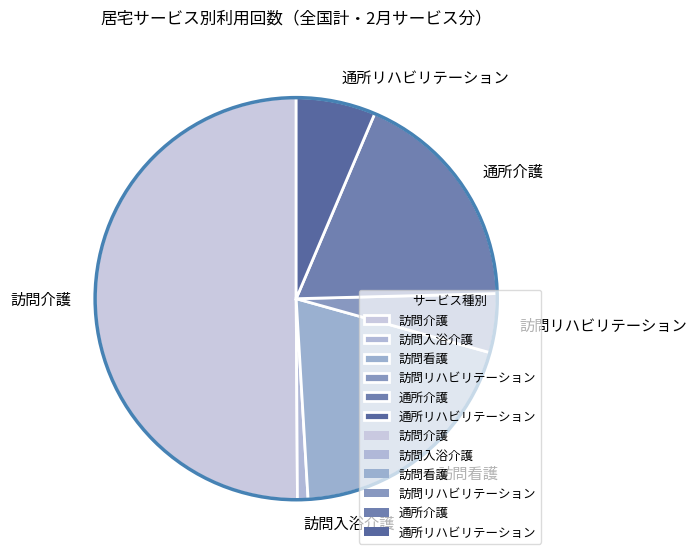

Which has a higher value, 通所介護 or 訪問リハビリテーション?

通所介護